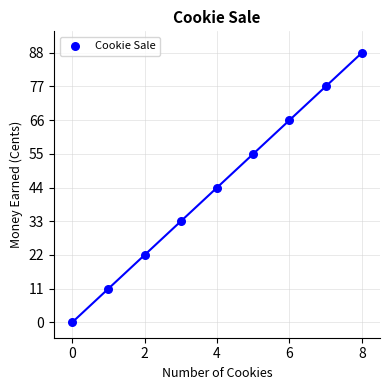

What is the range of Y values (max minus min)?

88